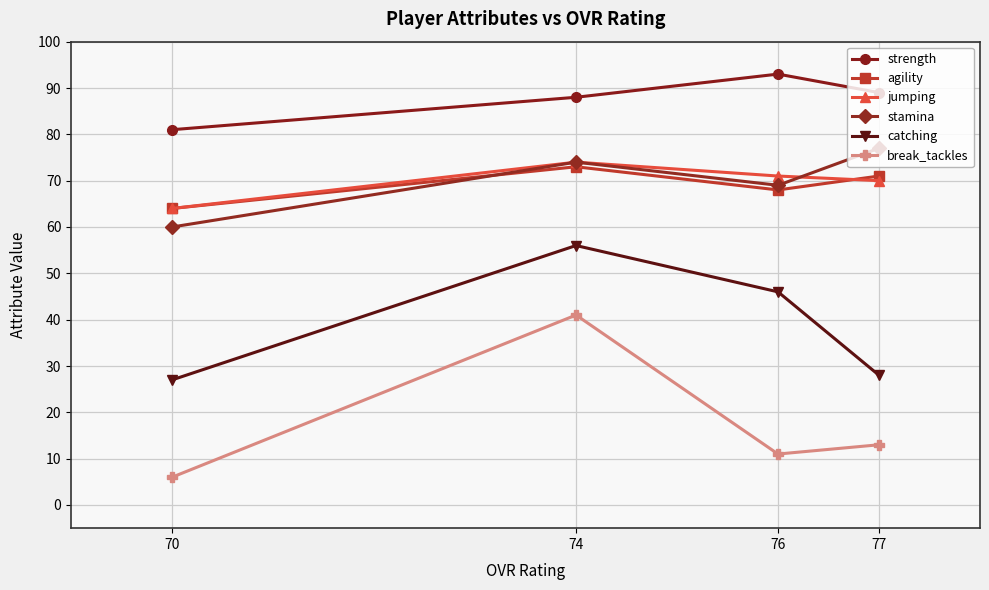

What is the value of the catching point at the 3rd from the left?

46